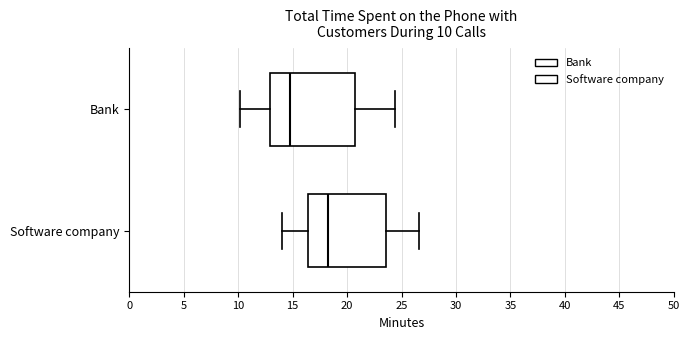

Which box is the widest, from its left edge to its right edge?

Bank